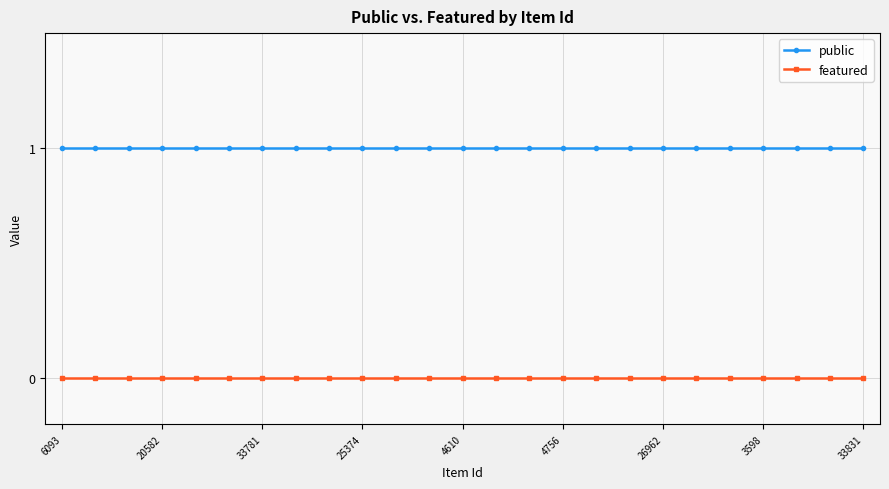

True or false: featured and public intersect in this chart.

False